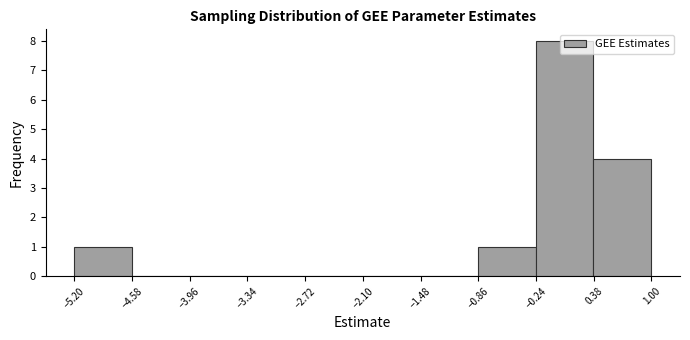

Reading left to right, transcribe this chart: for each bar, give the range it covers on the x-axis and its height. Neither the bar edges nor the heights are printed on the chart, so give them approximately, as read against the axes.

-5.2 to -4.6: 1
-4.6 to -4.0: 0
-4.0 to -3.3: 0
-3.3 to -2.7: 0
-2.7 to -2.1: 0
-2.1 to -1.5: 0
-1.5 to -0.9: 0
-0.9 to -0.2: 1
-0.2 to 0.4: 8
0.4 to 1.0: 4